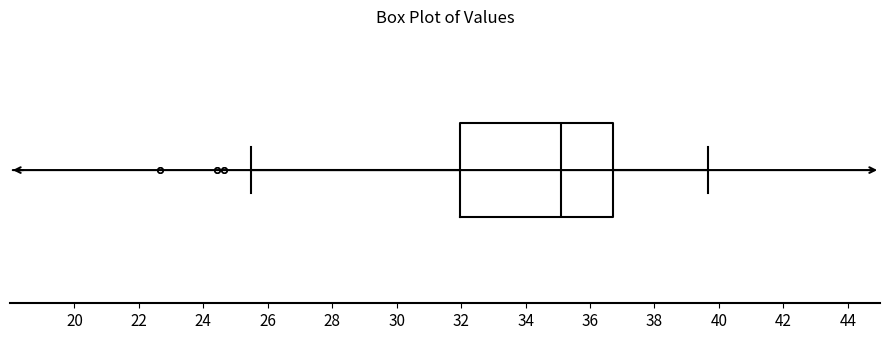

Where does the median line of the box sit on the x-axis? The values are not printed on the chart, so give them approximately, as read against the axis.

35.2